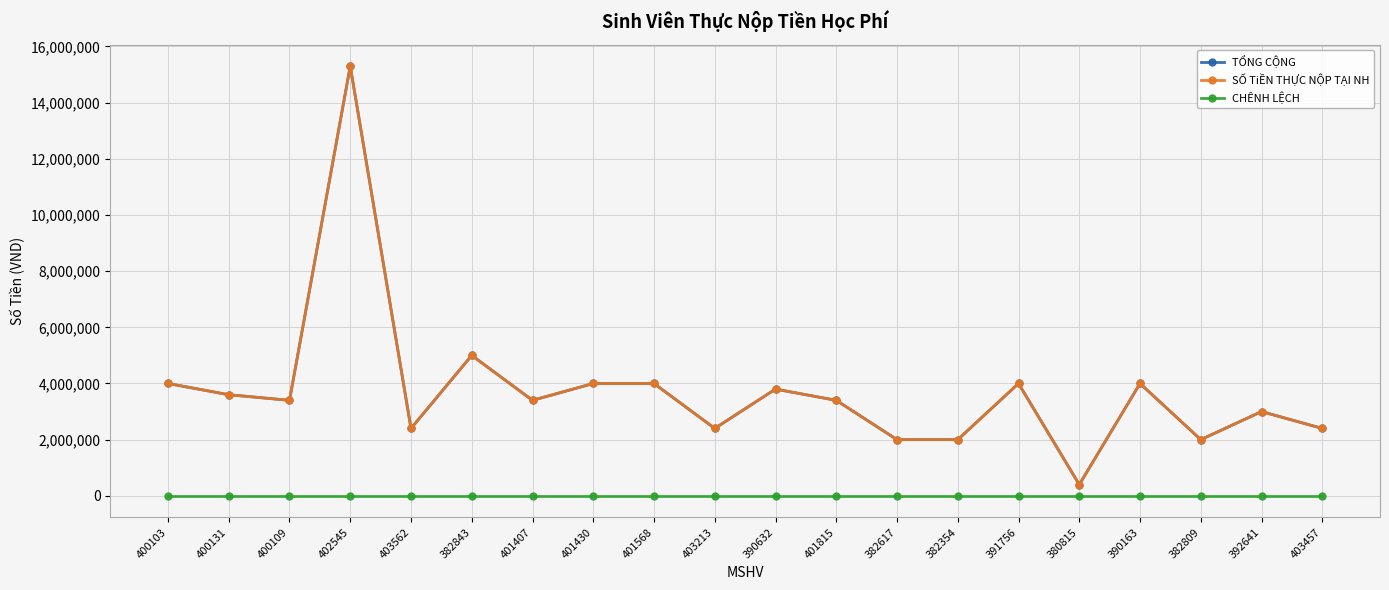

Does the chart have visible grid lines?

Yes